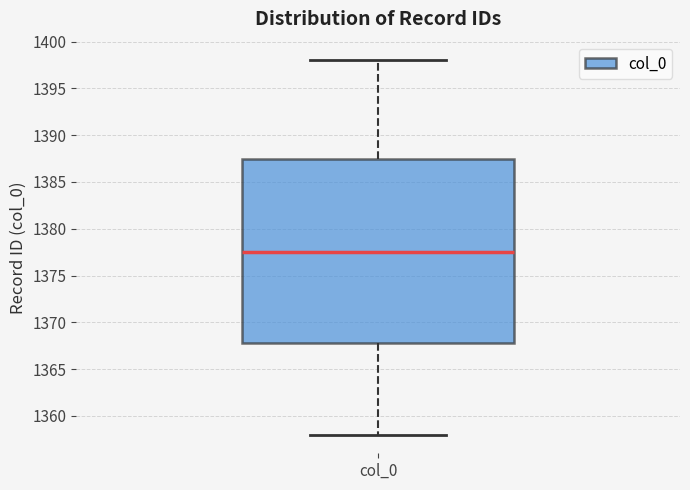

Transcribe this box plot: give where the median line is, the range the box spans, and where the two whiskers end, as read against the y-axis. The values are not printed on the chart, so give them approximately, as read against the axis.

median 1377.5, box 1368.0 to 1387.5, whiskers 1358.0 to 1398.0